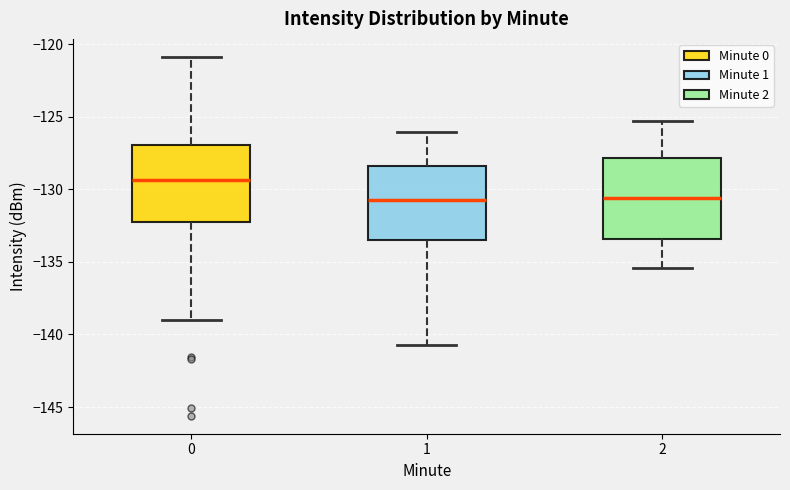

Where is the upper edge of the box at x = 1 on the y-axis? The values are not printed on the chart, so give them approximately, as read against the axis.

-128.5